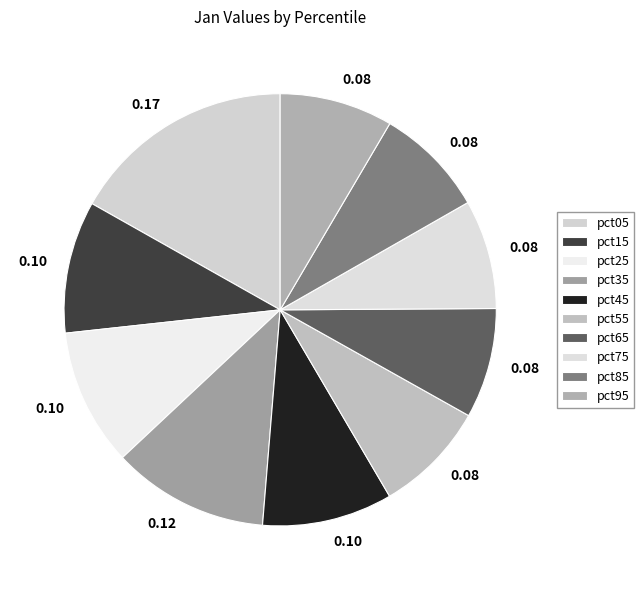

To the nearest percent, what is the difference between the largest and smallest slice percentages?

9%